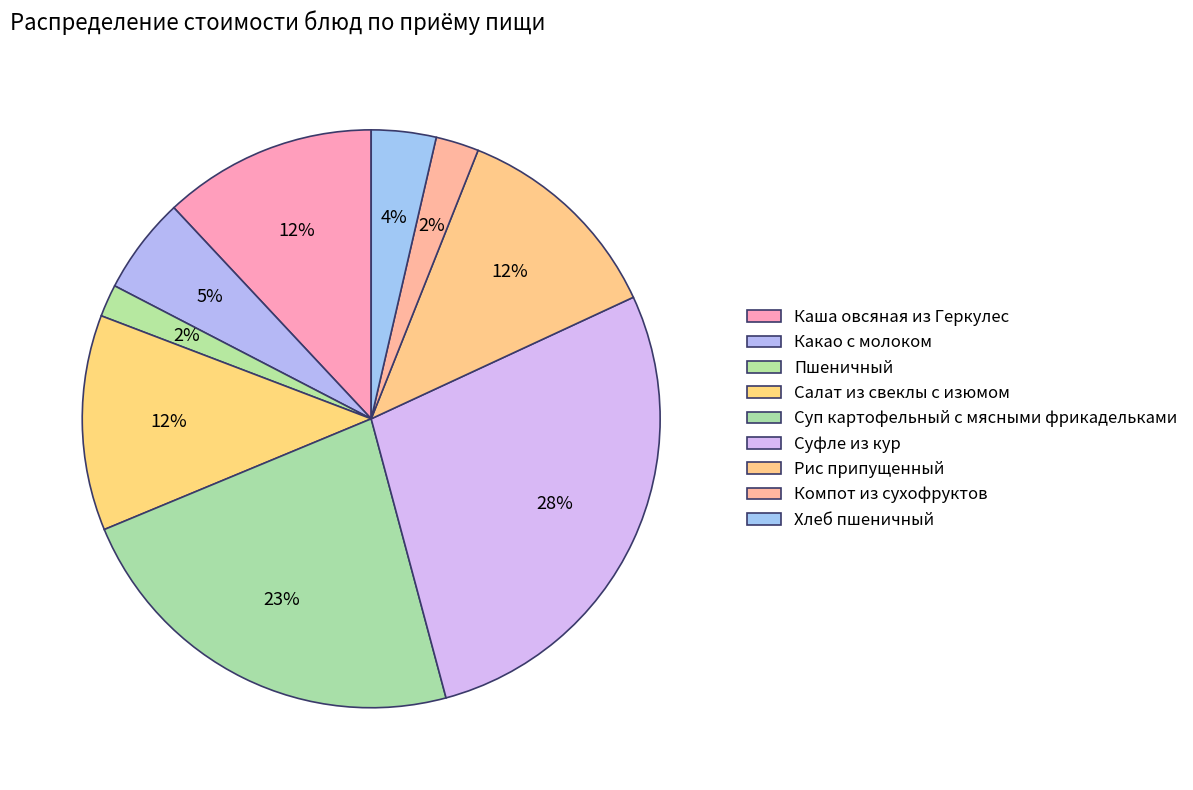

Rank the categories by value from highest to lowest.

Суфле из кур, Суп картофельный с мясными фрикадельками, Салат из свеклы с изюмом, Рис припущенный, Каша овсяная из Геркулес, Какао с молоком, Хлеб пшеничный, Компот из сухофруктов, Пшеничный